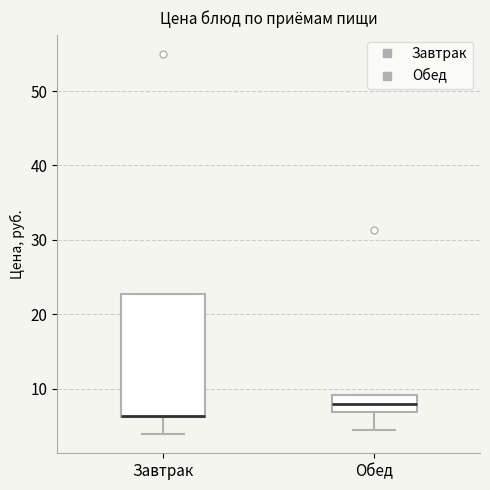

Which box is the tallest, from its lower edge to its upper edge?

Завтрак